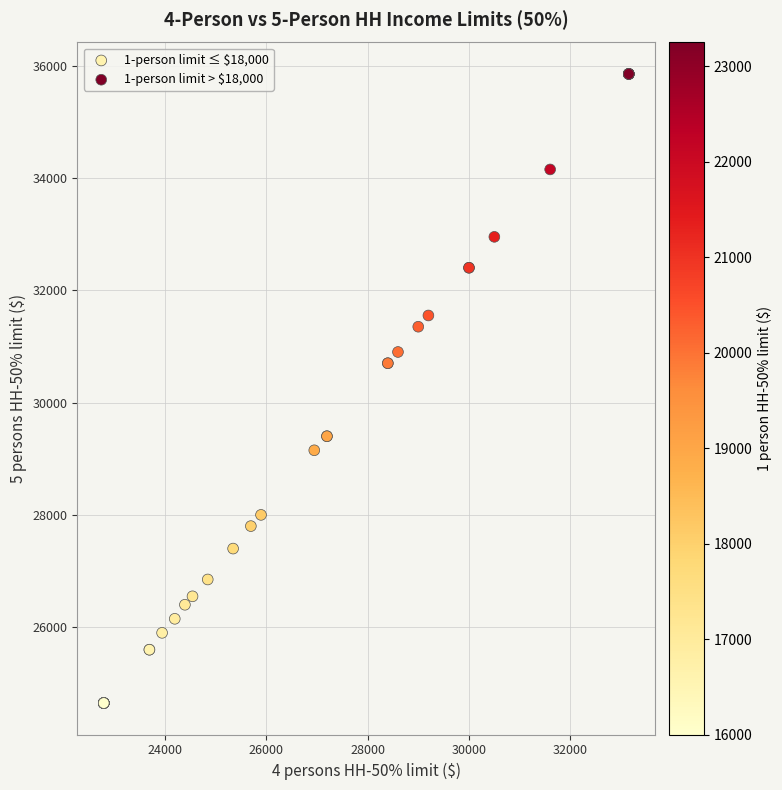

Which series reaches the minimum Y coordinate?

1-person limit ≤ $18,000